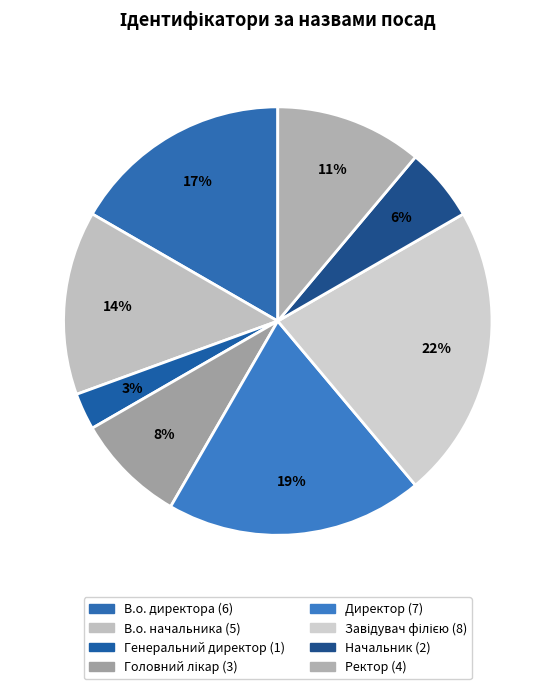

Does Головний лікар represent more than half of the total?

No